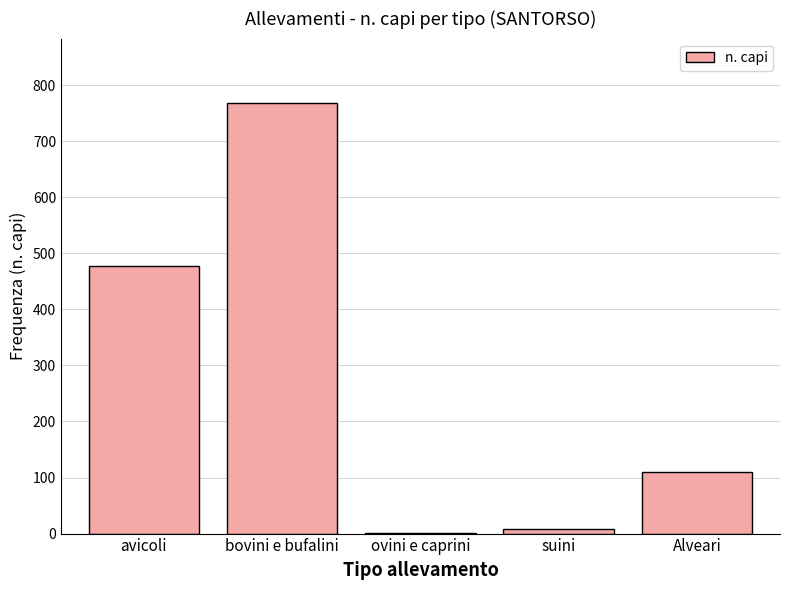

Reading left to right, transcribe all the data shown in this chart.

avicoli=478	bovini e bufalini=768	ovini e caprini=1	suini=8	Alveari=109